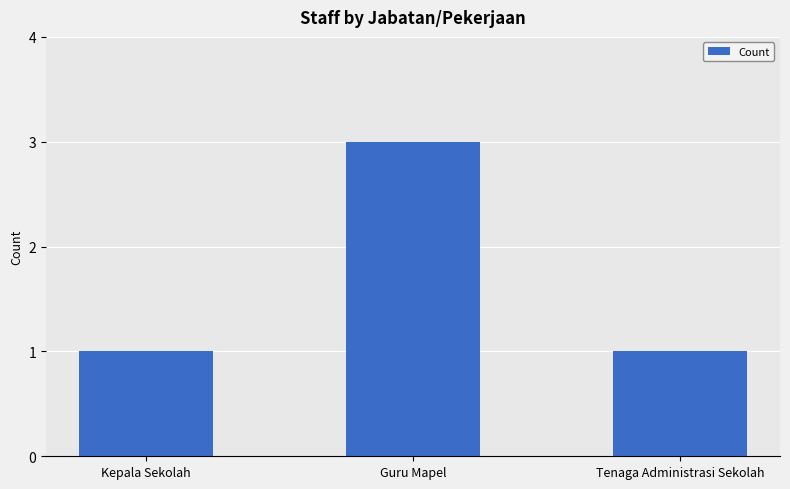

Count the values in the range 1 to 3.

3